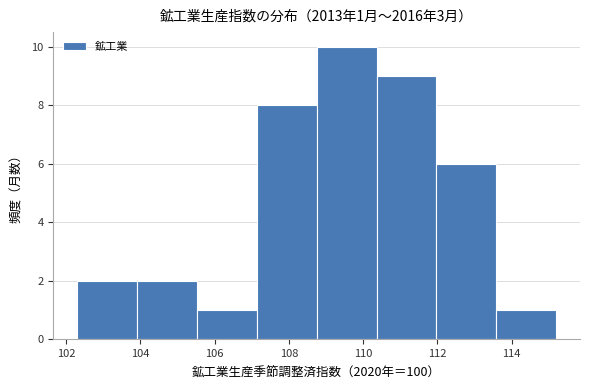

Over which range of the x-axis is the bar tallest?

108.8 to 110.4